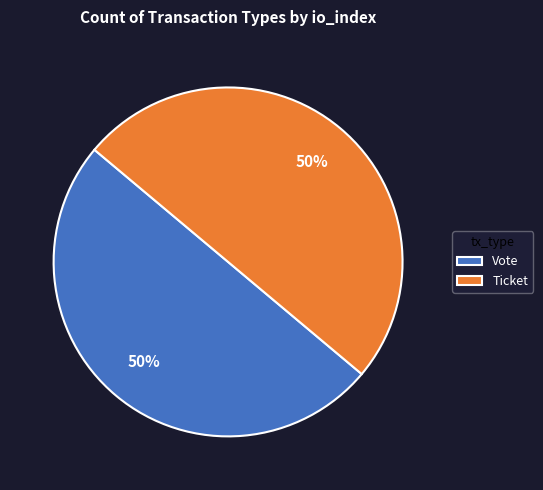

Is the sum of Vote and Ticket greater than half?

Yes